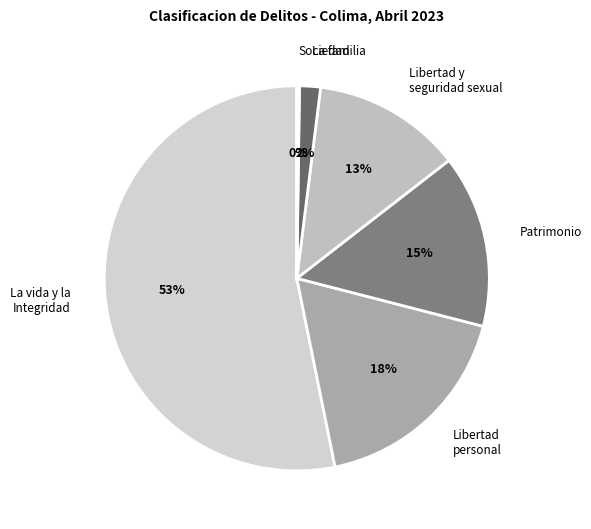

Is there any slice that represents more than half of the pie?

Yes